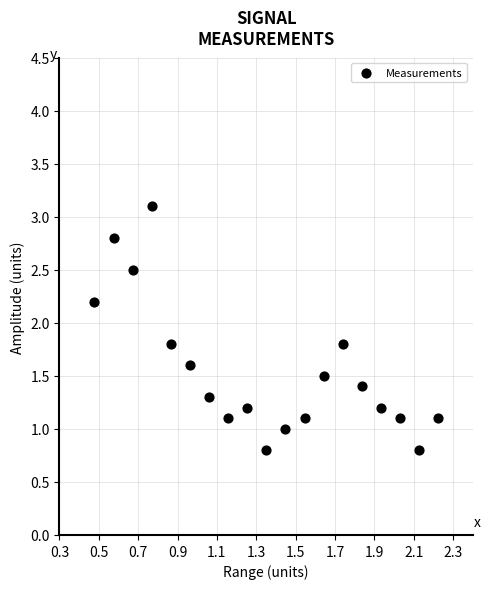

What is the range of X values (max minus min)?

1.7